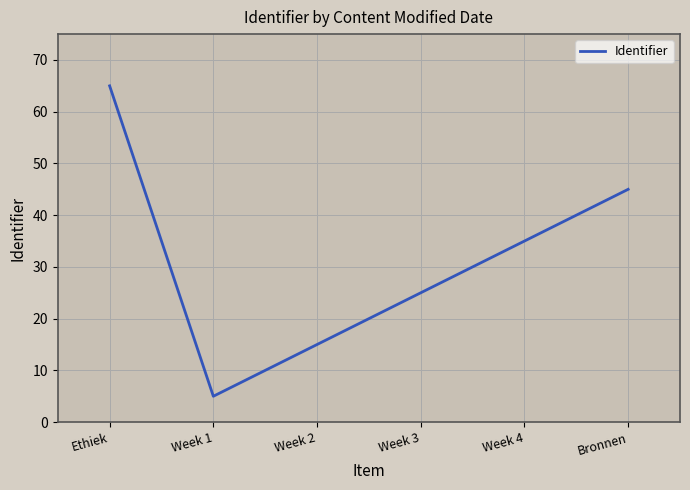

Which label corresponds to the largest value in the chart?

Ethiek